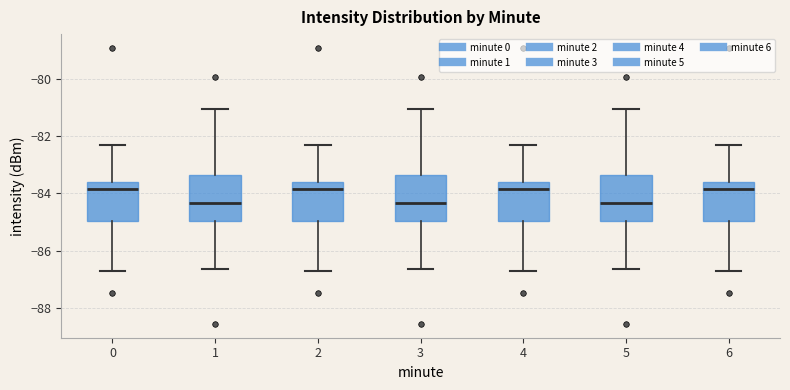

Where is the lower edge of the box at x = 6 on the y-axis? The values are not printed on the chart, so give them approximately, as read against the axis.

-85.0